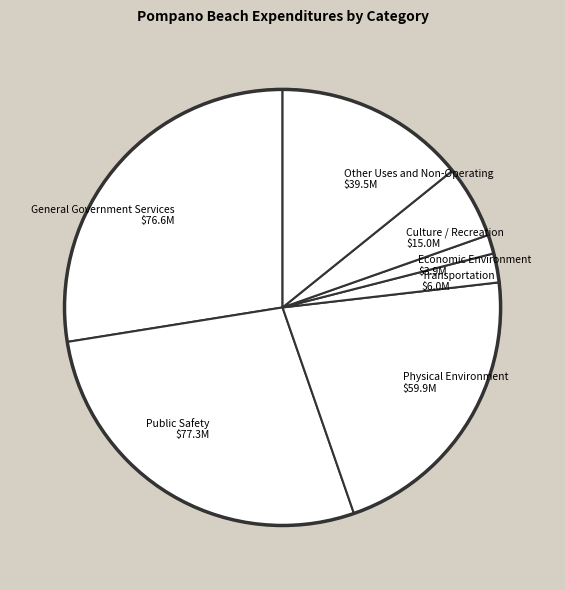

Does Public Safety $77.3M represent more than half of the total?

No